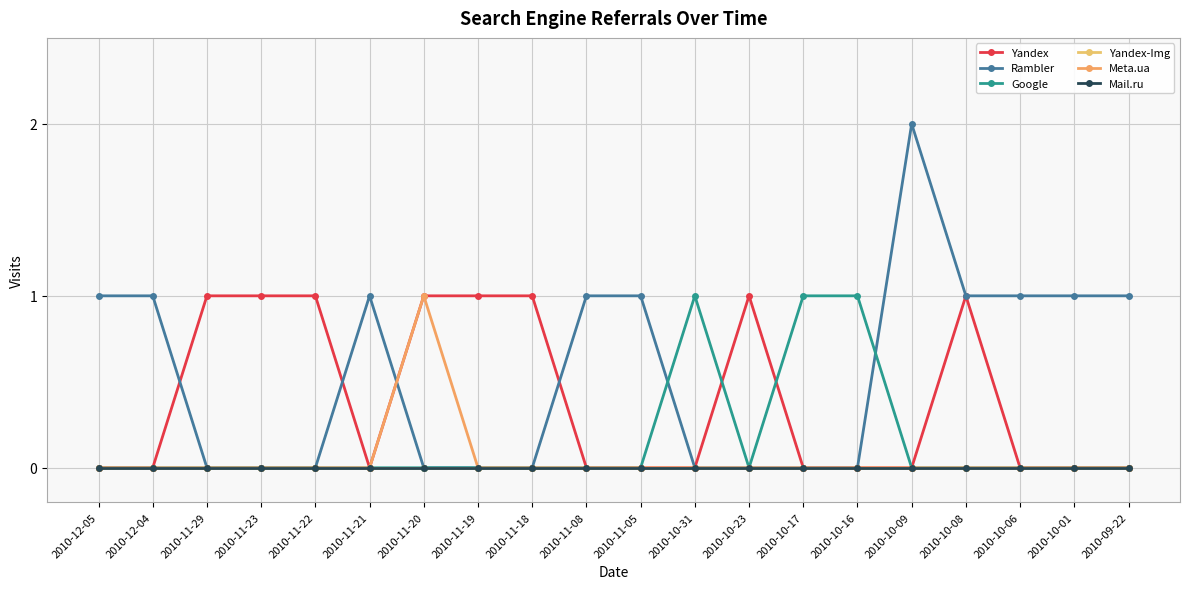

Does the chart have visible grid lines?

Yes